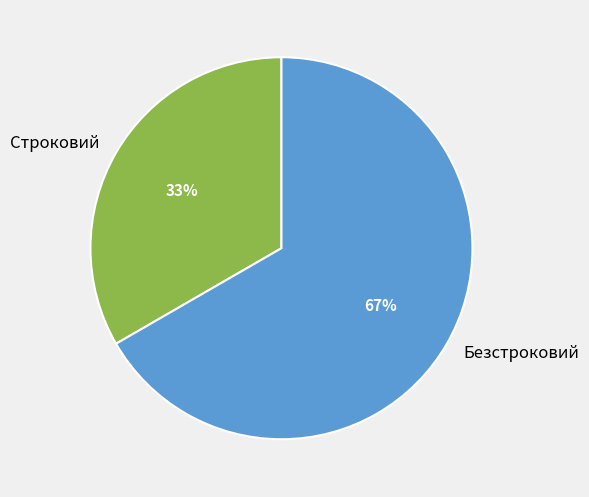

Which slice represents more than half of the pie?

Безстроковий